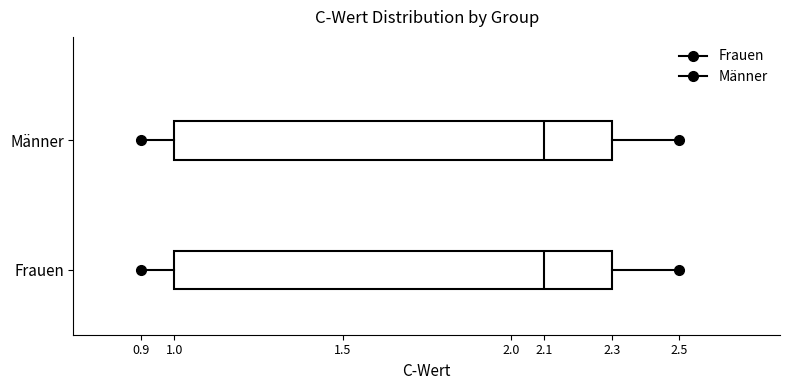

Reading bottom to top, read every box against the x-axis: the position of its median line, the range the box covers, and the ends of its whiskers. The values are not printed on the chart, so give them approximately, as read against the axis.

Frauen: median 2.1, box 1.0 to 2.3, whiskers 0.9 to 2.5
Männer: median 2.1, box 1.0 to 2.3, whiskers 0.9 to 2.5